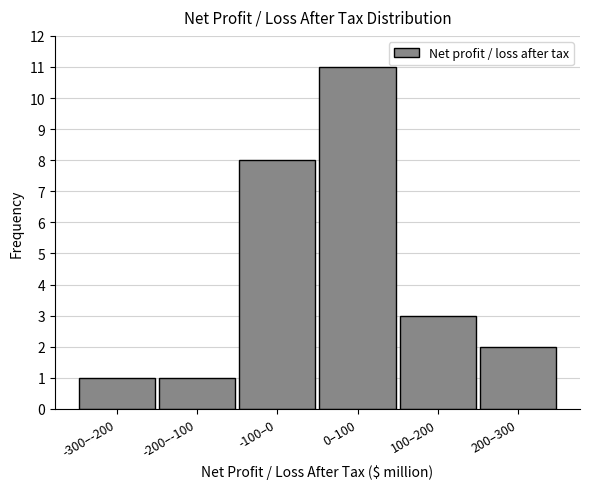

Reading right to left, what are all the values shown in this chart?

2	3	11	8	1	1